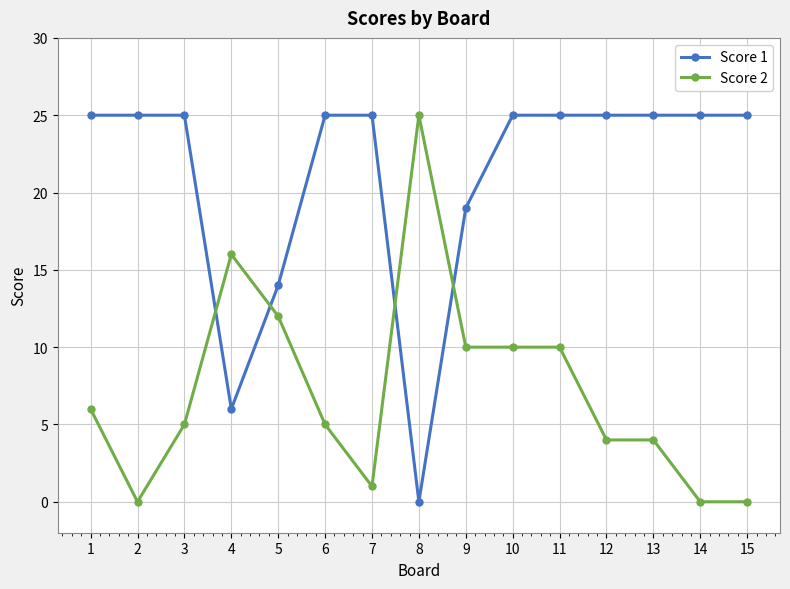

Between 8 and 13, which series saw the biggest shift?

Score 1